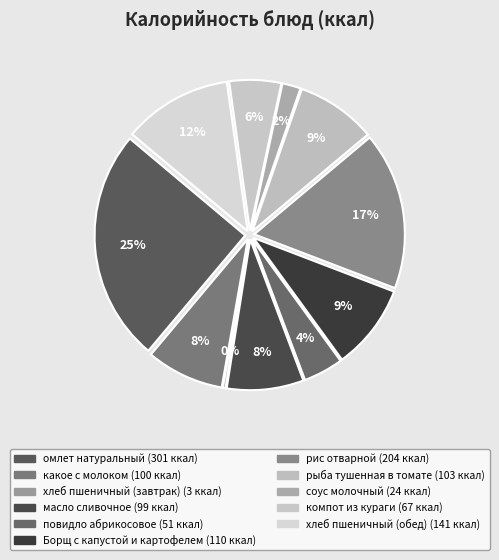

Does any single category account for the majority?

No